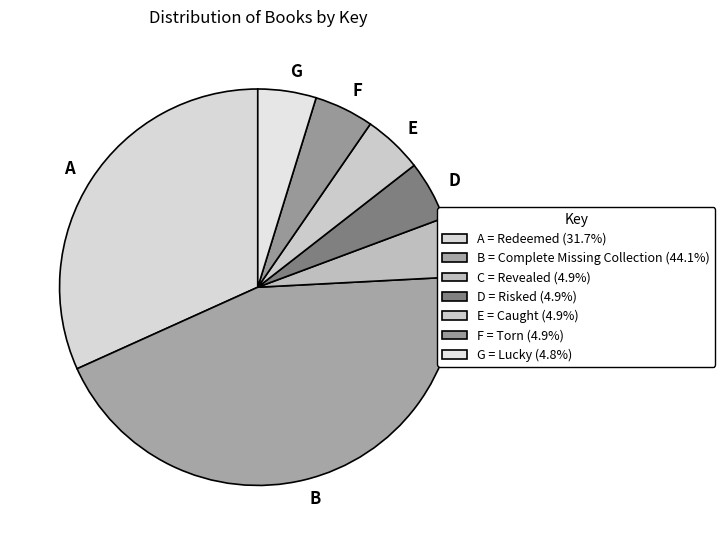

How many segments does this pie chart have?

7